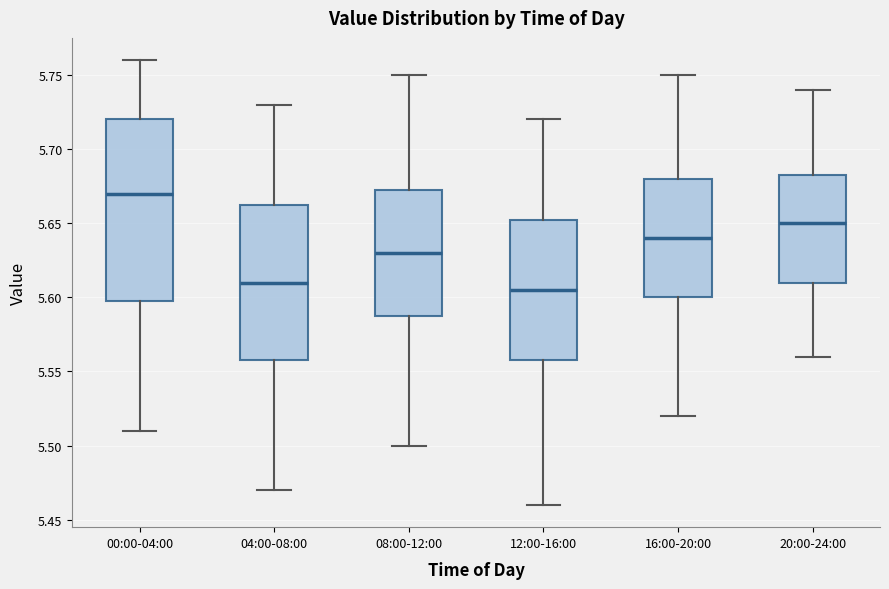

Where is the lower edge of the box for 00:00-04:00 on the y-axis? The values are not printed on the chart, so give them approximately, as read against the axis.

5.600